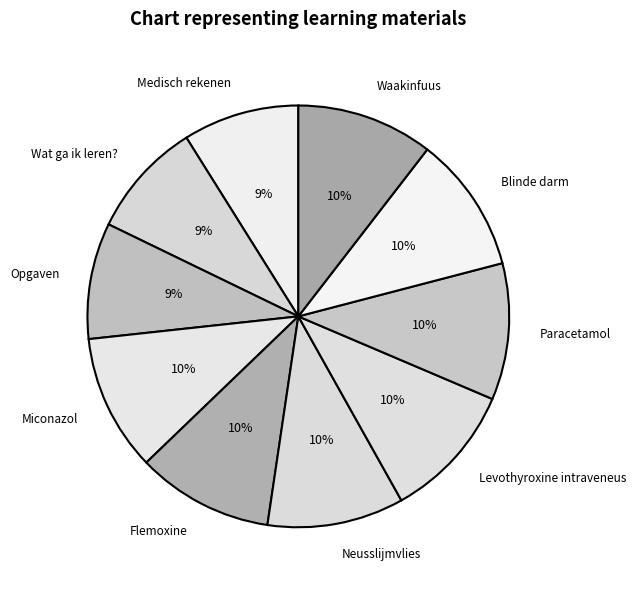

To the nearest percent, what percentage of the pie is Flemoxine?

10%